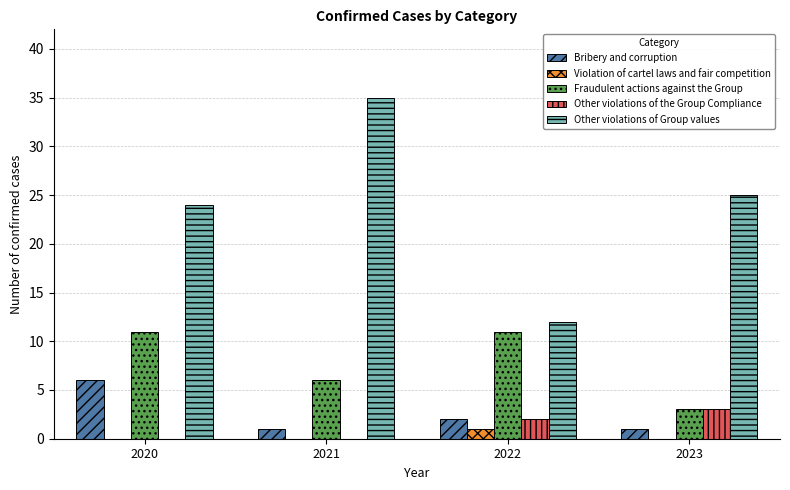

What is the total value across all series at 2023?

32